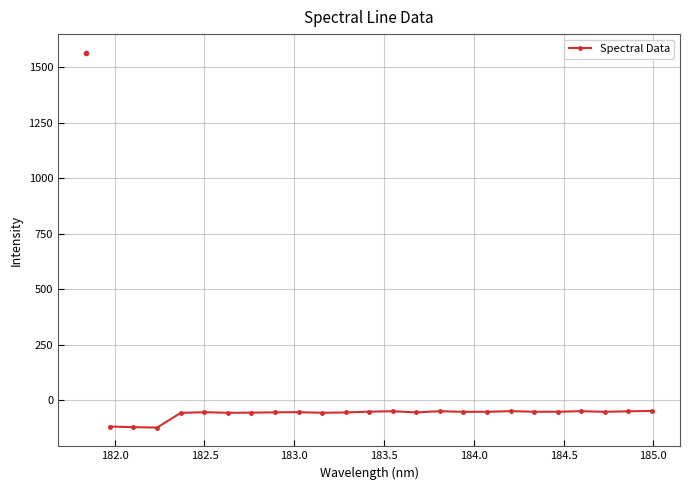

What is the value of the 16th point from the left?

-51.3